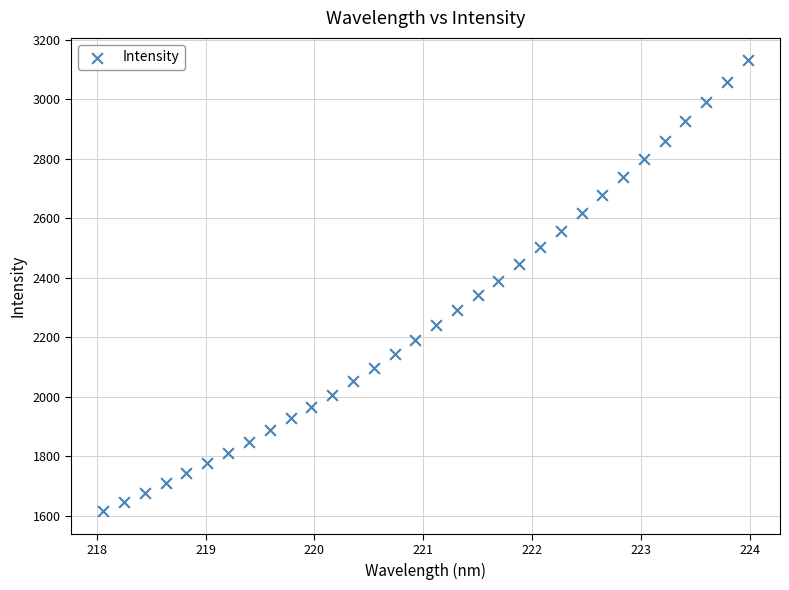

What is the range of X values (max minus min)?

5.9